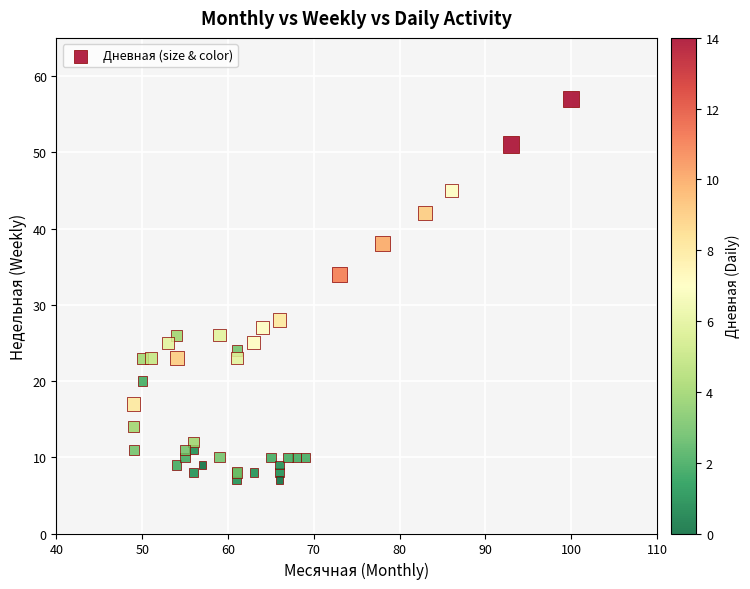

What Y value in the scatter plot is closest to 32?

34